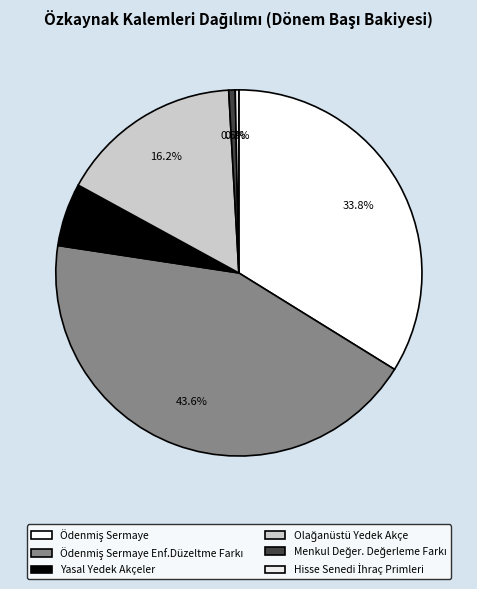

Rank the categories by value from highest to lowest.

Ödenmiş Sermaye Enf.Düzeltme Farkı, Ödenmiş Sermaye, Olağanüstü Yedek Akçe, Yasal Yedek Akçeler, Menkul Değer. Değerleme Farkı, Hisse Senedi İhraç Primleri